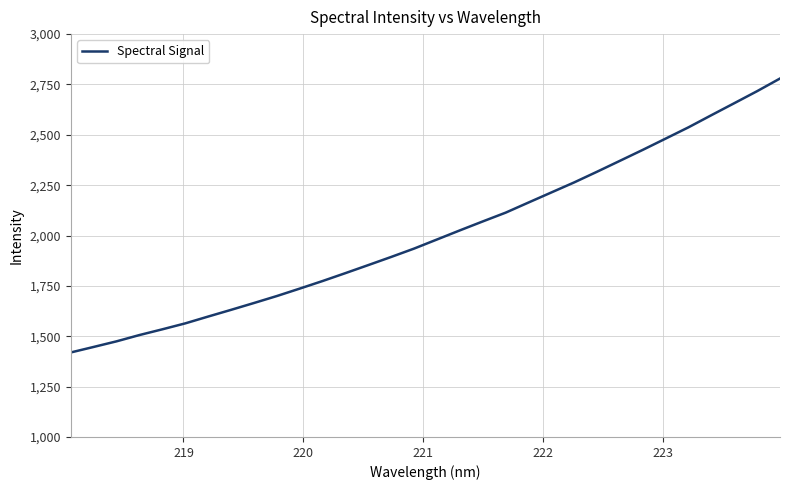

What is the difference between the maximum and minimum values?

1360.0